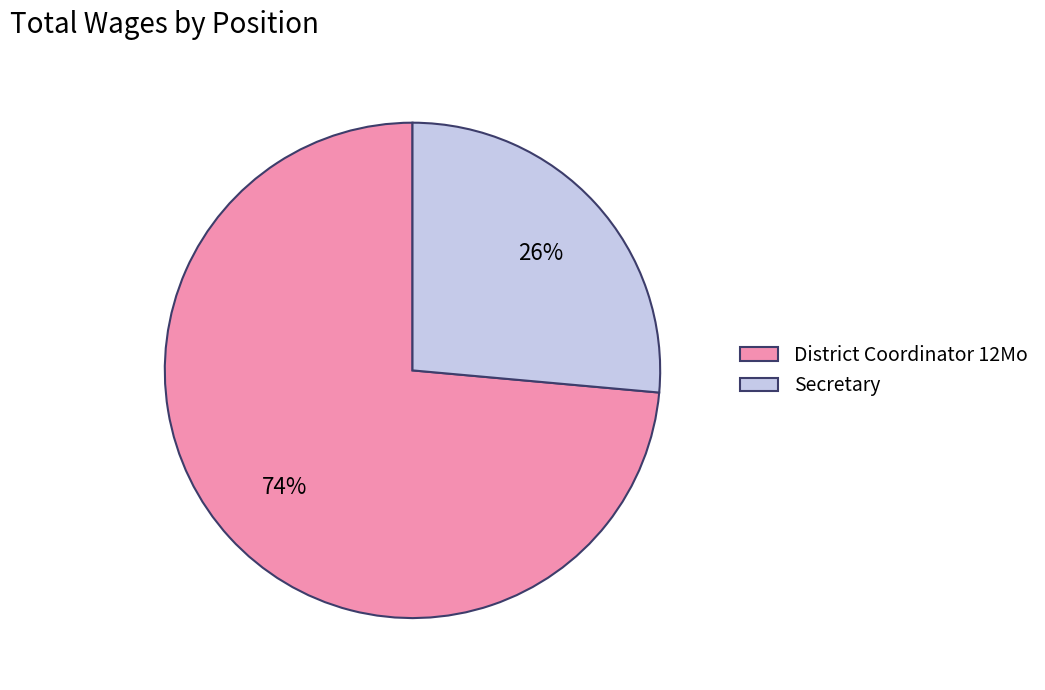

Rank the categories by value from lowest to highest.

Secretary, District Coordinator 12Mo